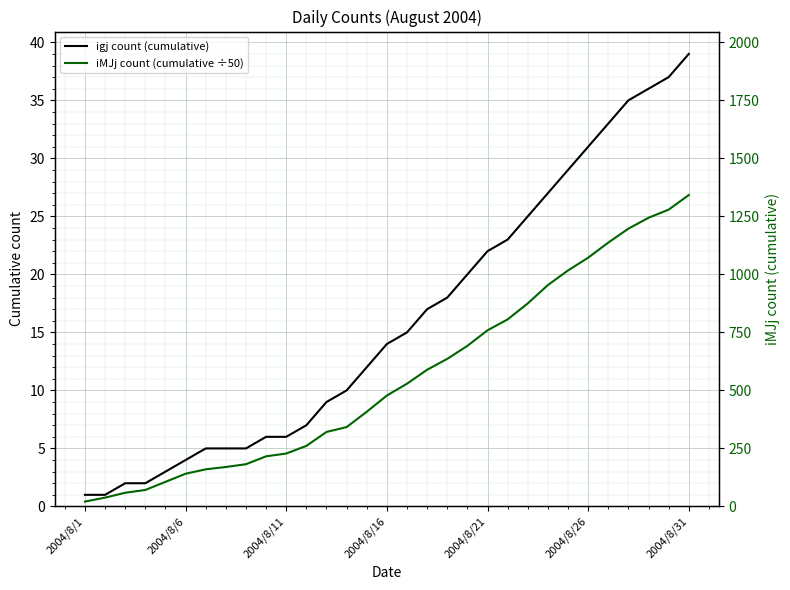

At which label does iMJj count (cumulative ÷50) reach its minimum?

2004/8/1